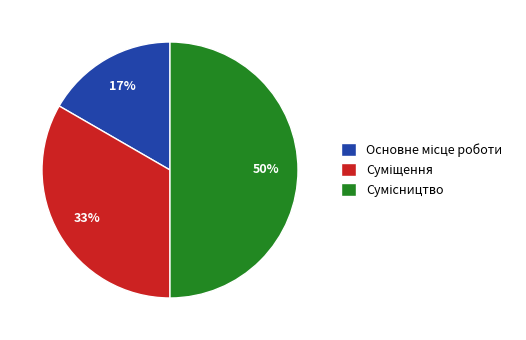

To the nearest percent, what is the average slice percentage?

33%